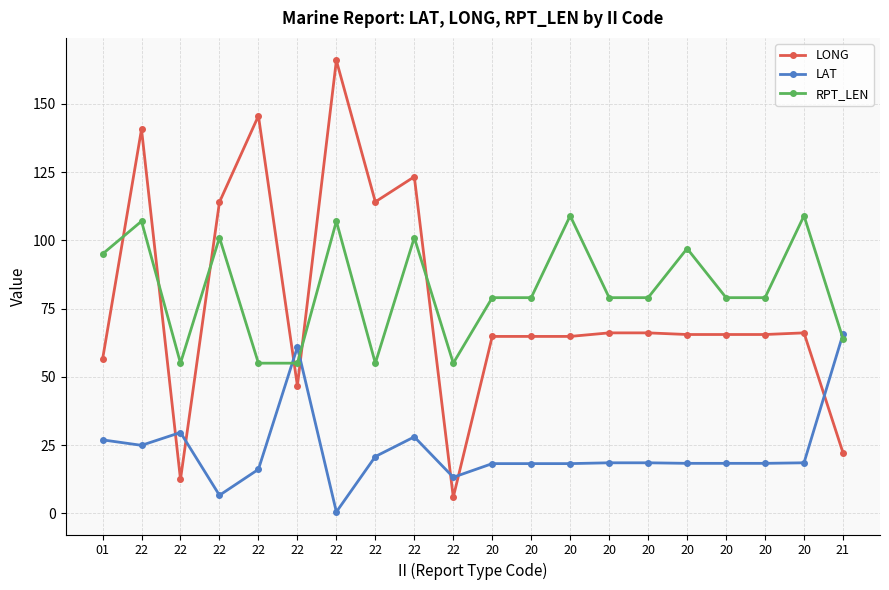

What is the highest value of the LAT series?

65.6